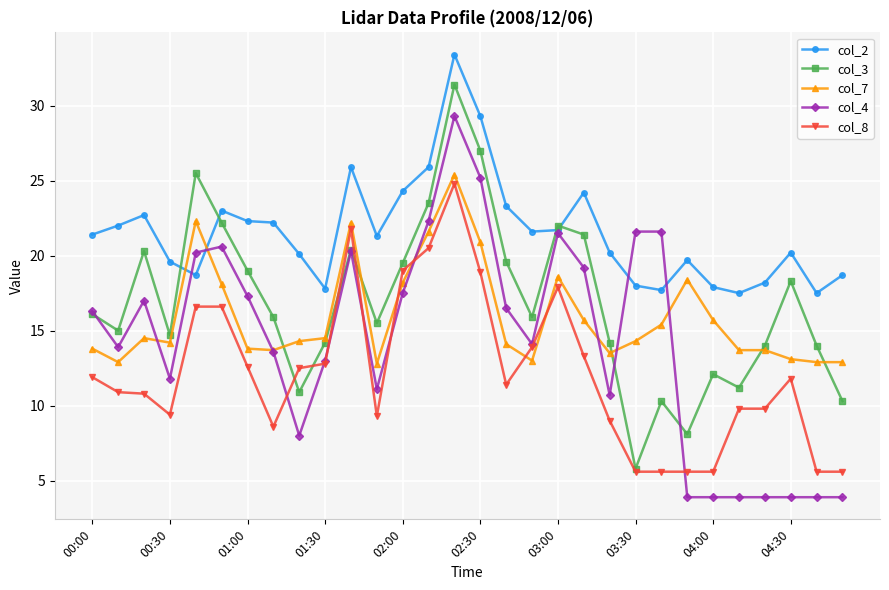

In col_2, how many points are higher than both neighbors (excluding endpoints)?

7